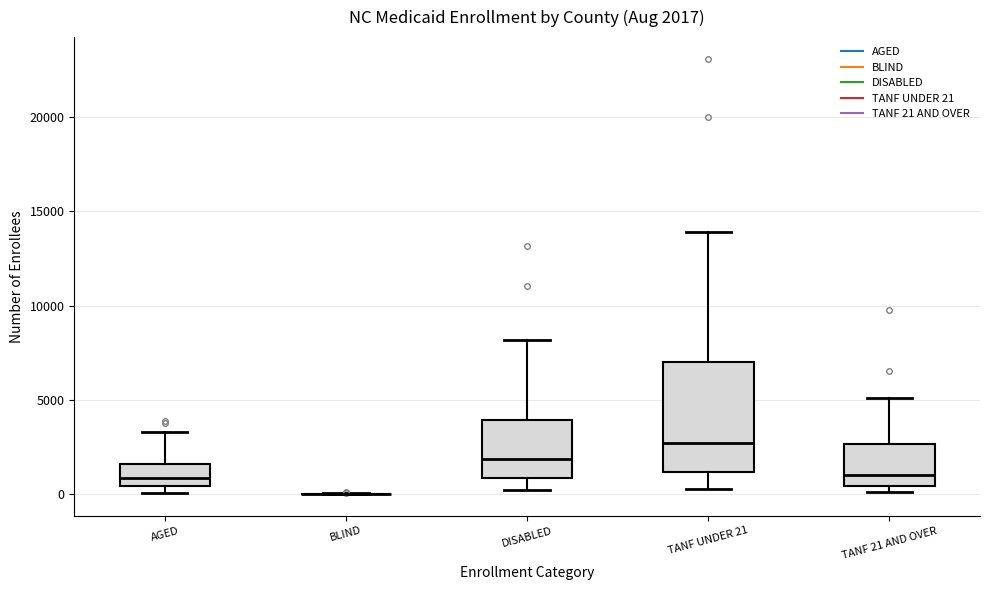

Which box is the tallest, from its lower edge to its upper edge?

TANF UNDER 21